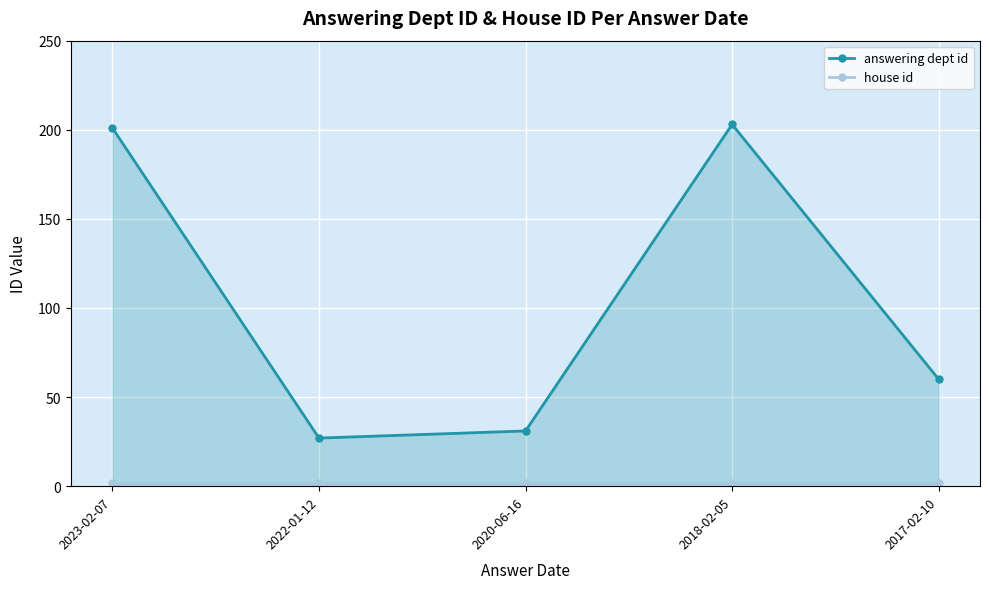

Which category has the lowest value in the house id series?

2023-02-07